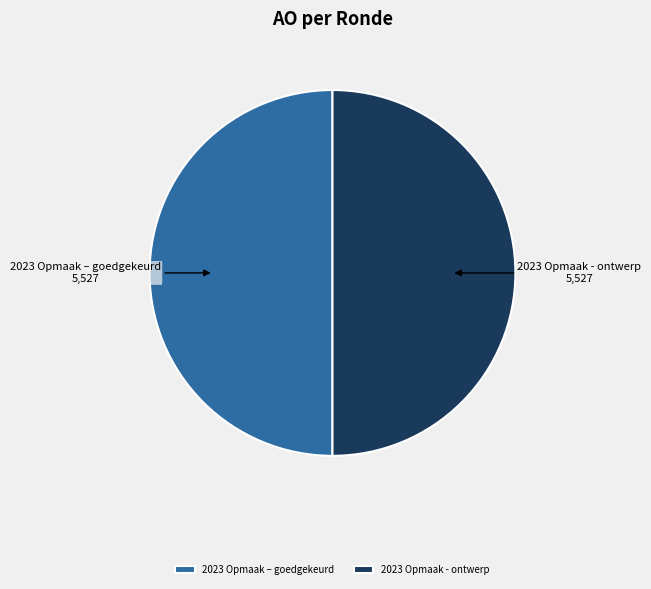

Do 2023 Opmaak – goedgekeurd and 2023 Opmaak - ontwerp together represent more than half of the pie?

Yes